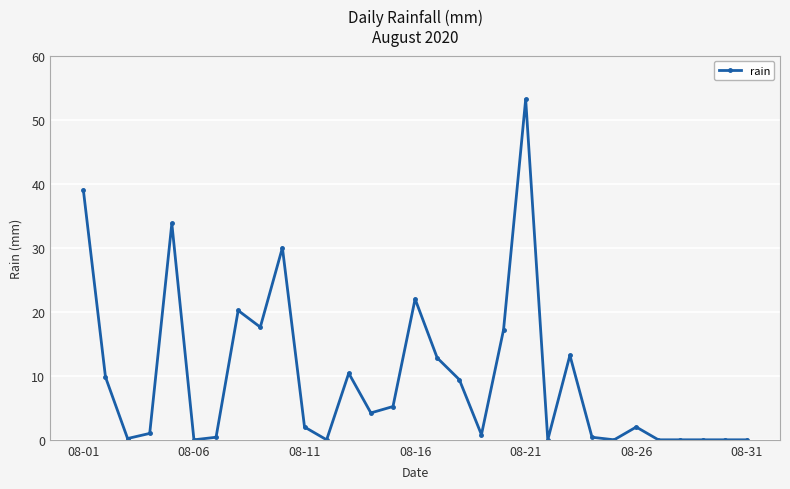

What is the average value?

9.8